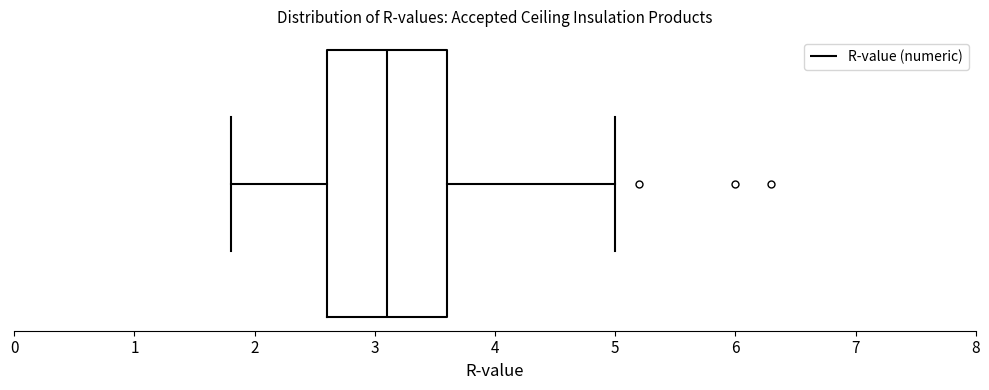

Where is the right edge of the box on the x-axis? The values are not printed on the chart, so give them approximately, as read against the axis.

3.6